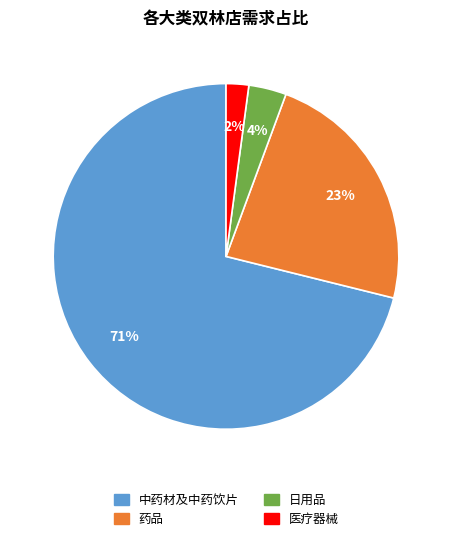

Is the sum of 中药材及中药饮片 and 日用品 greater than half?

Yes